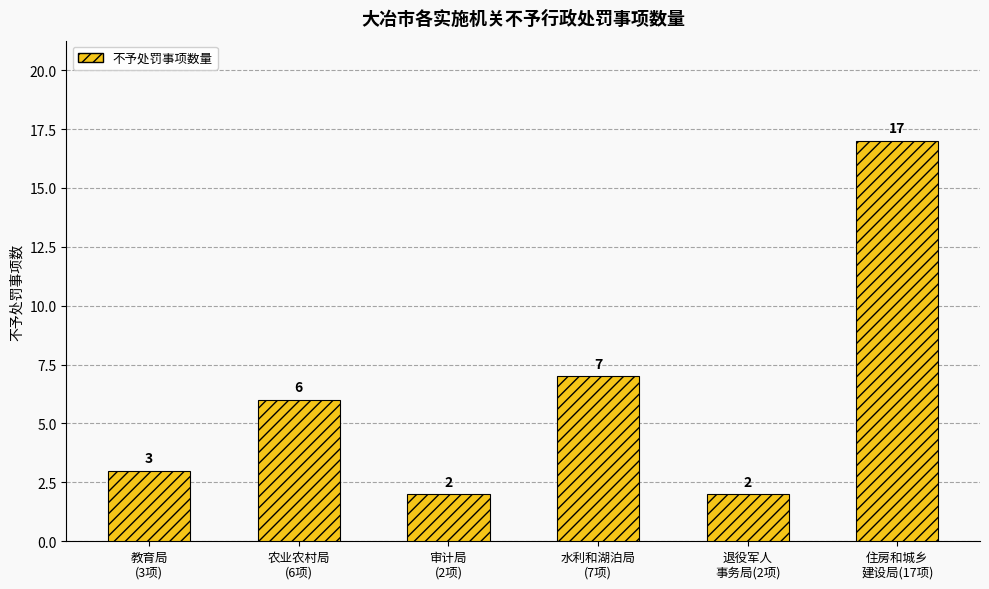

What is the maximum value shown in the chart?

17